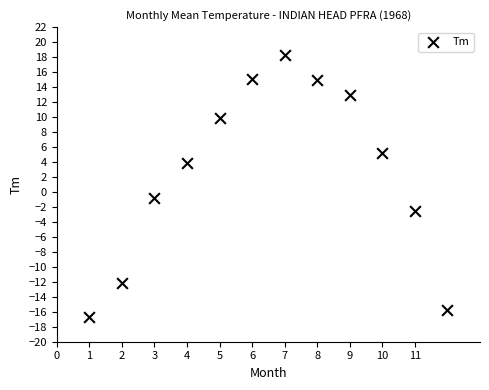

What is the average X value?

6.5